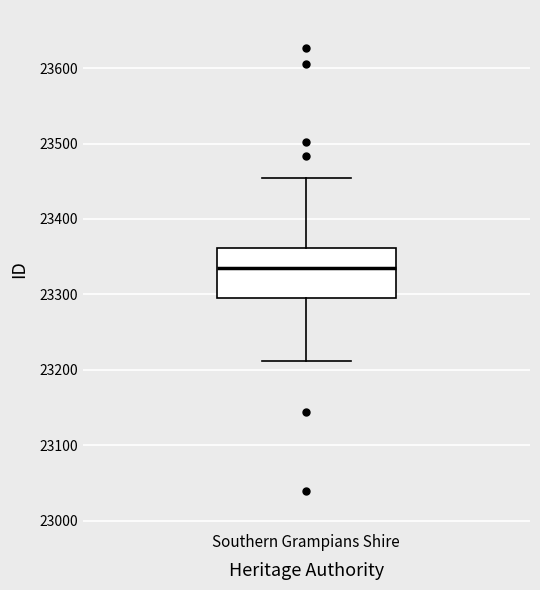

Read this box plot against the y-axis: the position of the median line, the range covered by the box, and the ends of both whiskers. The values are not printed on the chart, so give them approximately, as read against the axis.

median 23330, box 23300 to 23360, whiskers 23210 to 23450